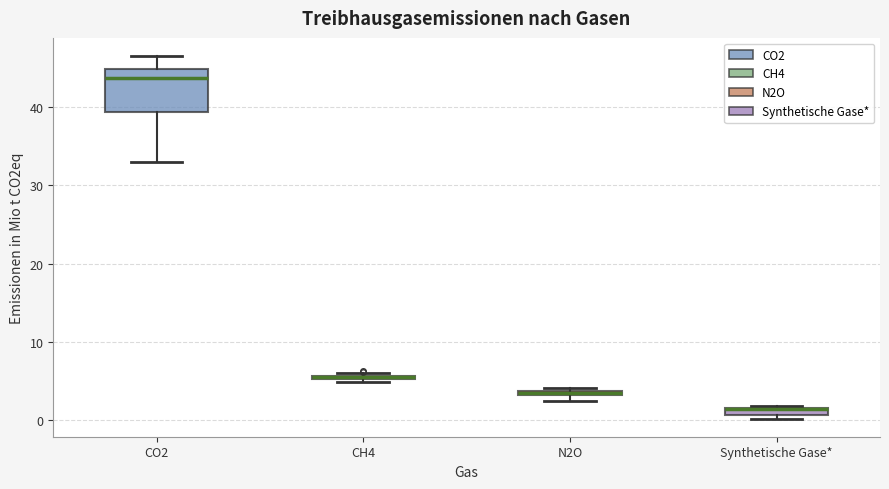

Comparing the boxes themselves (not the whiskers), which one is the tallest?

CO2